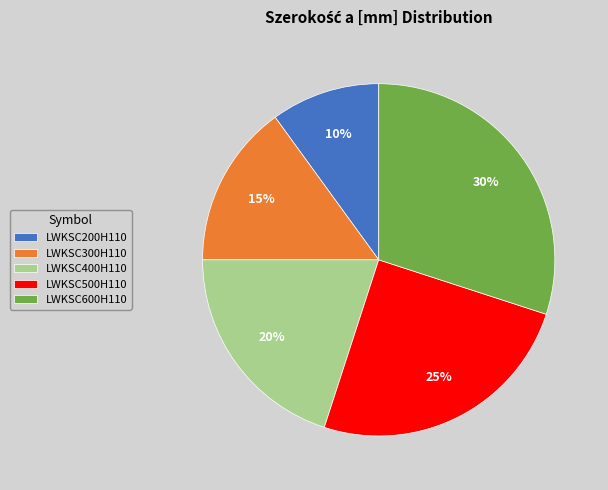

Rank the categories by value from highest to lowest.

LWKSC600H110, LWKSC500H110, LWKSC400H110, LWKSC300H110, LWKSC200H110